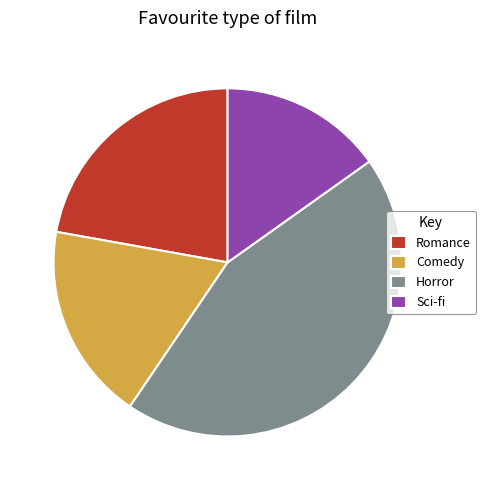

Does Romance account for over 50% of the chart?

No